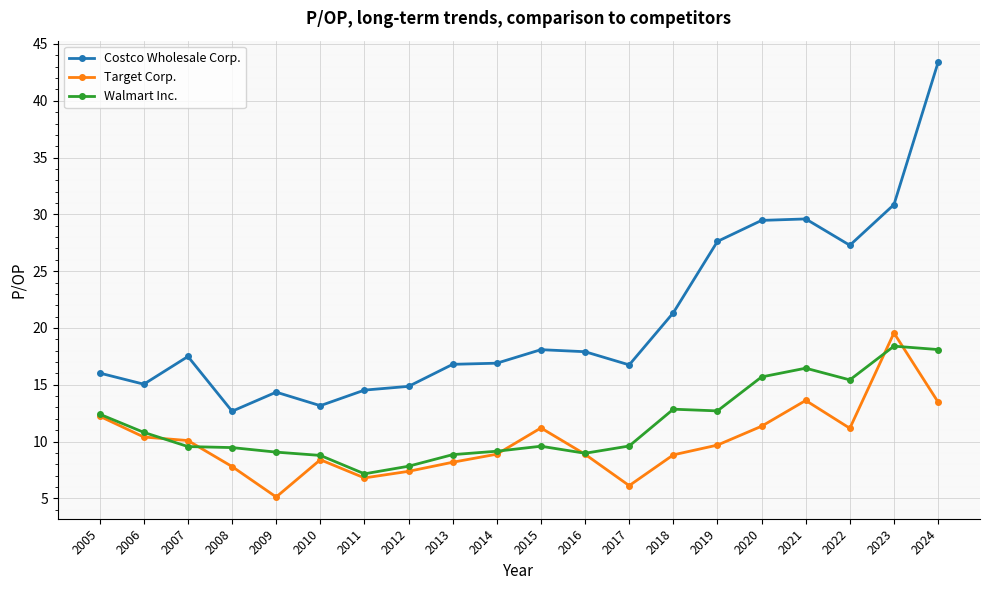

What is the lowest value of the Target Corp. series?

5.1